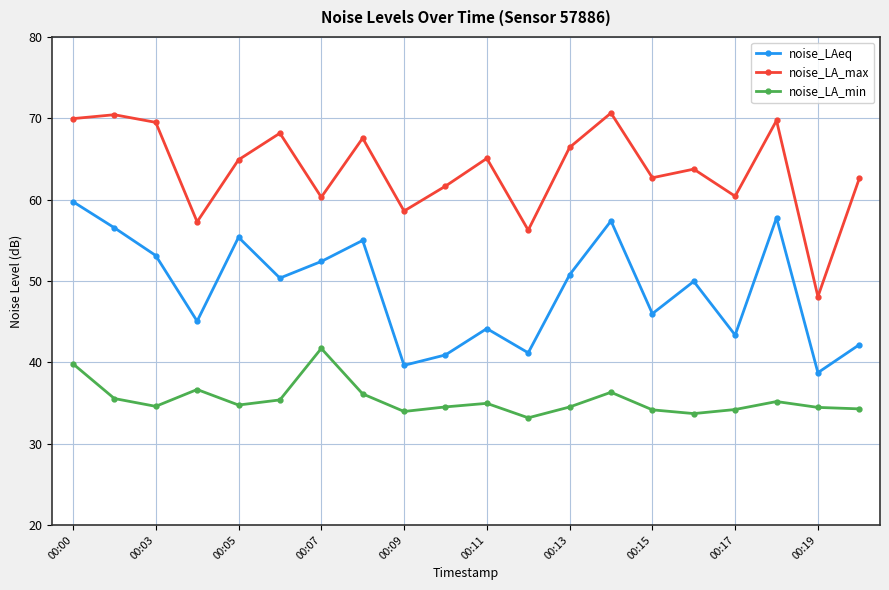

True or false: noise_LA_max and noise_LA_min cross at least once.

False